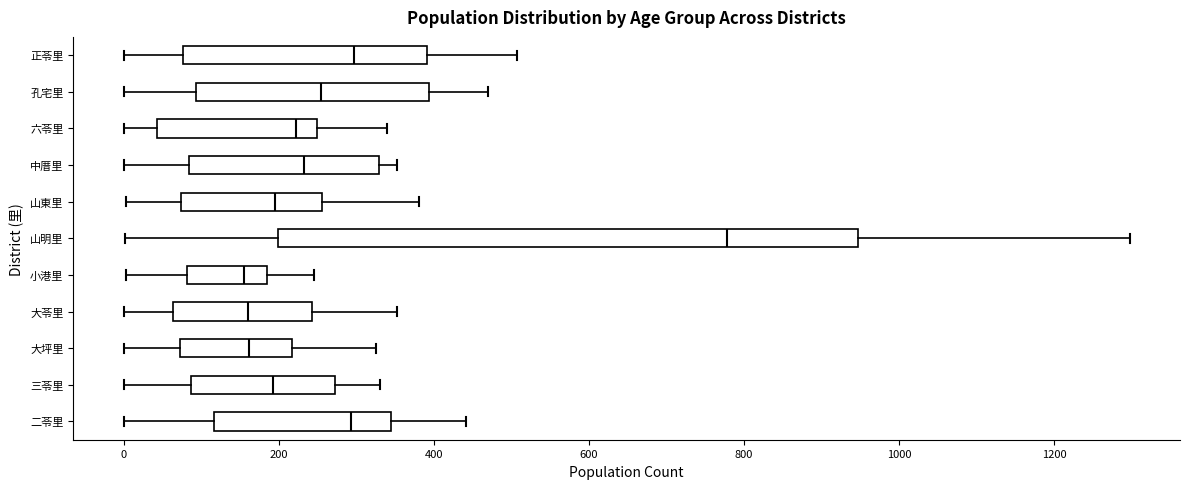

Reading bottom to top, transcribe this box plot: for each box, give where its median line is, the range the box spans, and where its two whiskers end, as read against the x-axis. The values are not printed on the chart, so give them approximately, as read against the axis.

二苓里: median 300, box 120 to 340, whiskers 0 to 440
三苓里: median 200, box 80 to 280, whiskers 0 to 340
大坪里: median 160, box 80 to 220, whiskers 0 to 320
大苓里: median 160, box 60 to 240, whiskers 0 to 360
小港里: median 160, box 80 to 180, whiskers 0 to 240
山明里: median 780, box 200 to 940, whiskers 0 to 1300
山東里: median 200, box 80 to 260, whiskers 0 to 380
中厝里: median 240, box 80 to 320, whiskers 0 to 360
六苓里: median 220, box 40 to 240, whiskers 0 to 340
孔宅里: median 260, box 100 to 400, whiskers 0 to 480
正苓里: median 300, box 80 to 400, whiskers 0 to 500